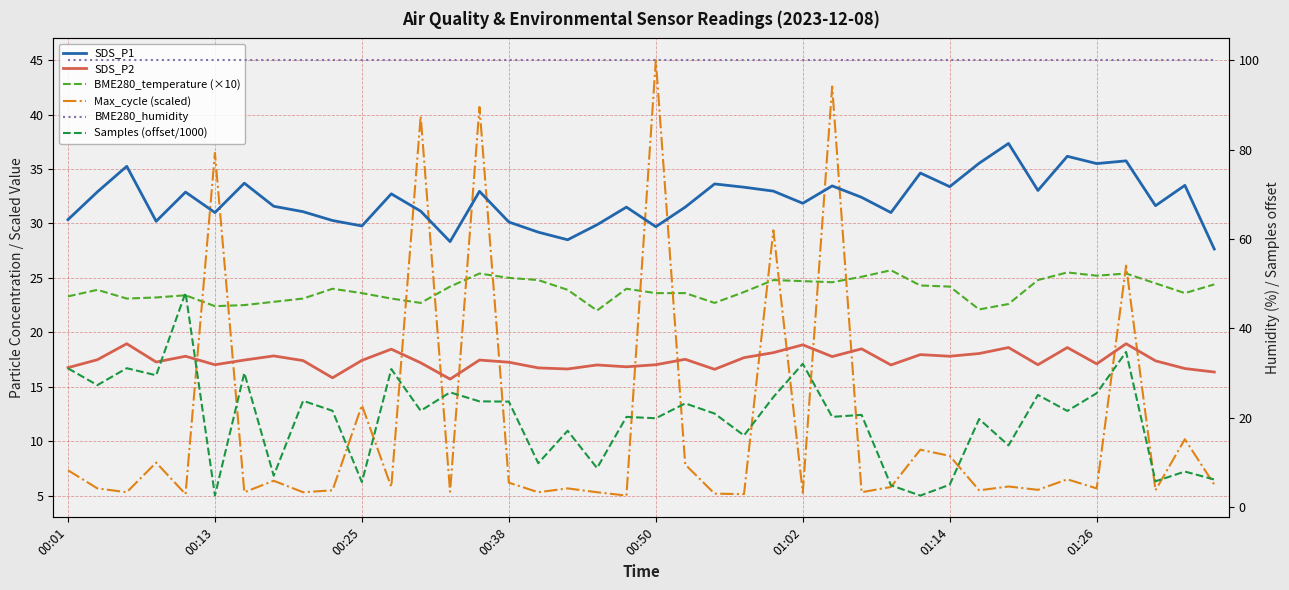

True or false: BME280_humidity and SDS_P2 cross at least once.

False